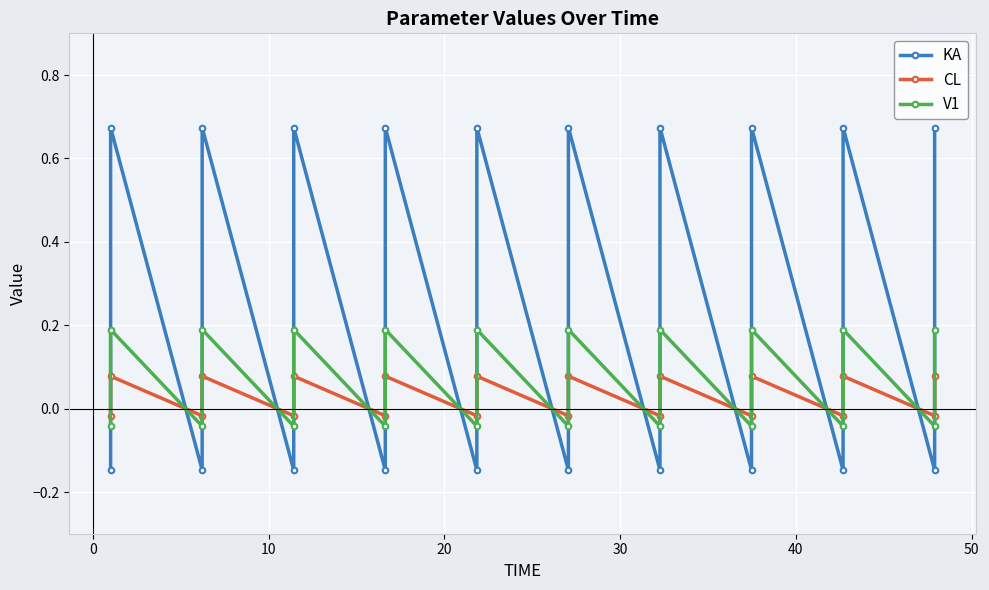

Which series has the largest total across all categories?

KA